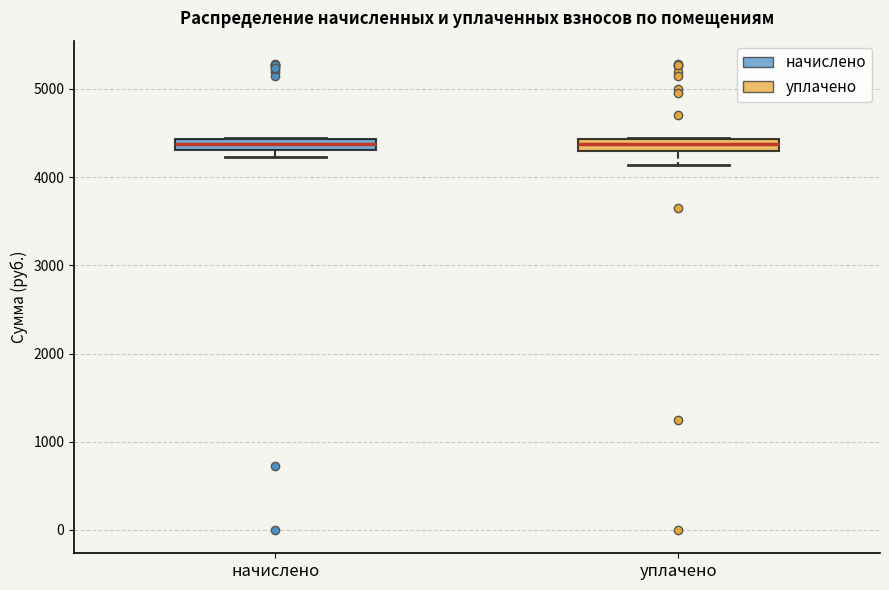

Where is the upper edge of the box for уплачено on the y-axis? The values are not printed on the chart, so give them approximately, as read against the axis.

4400